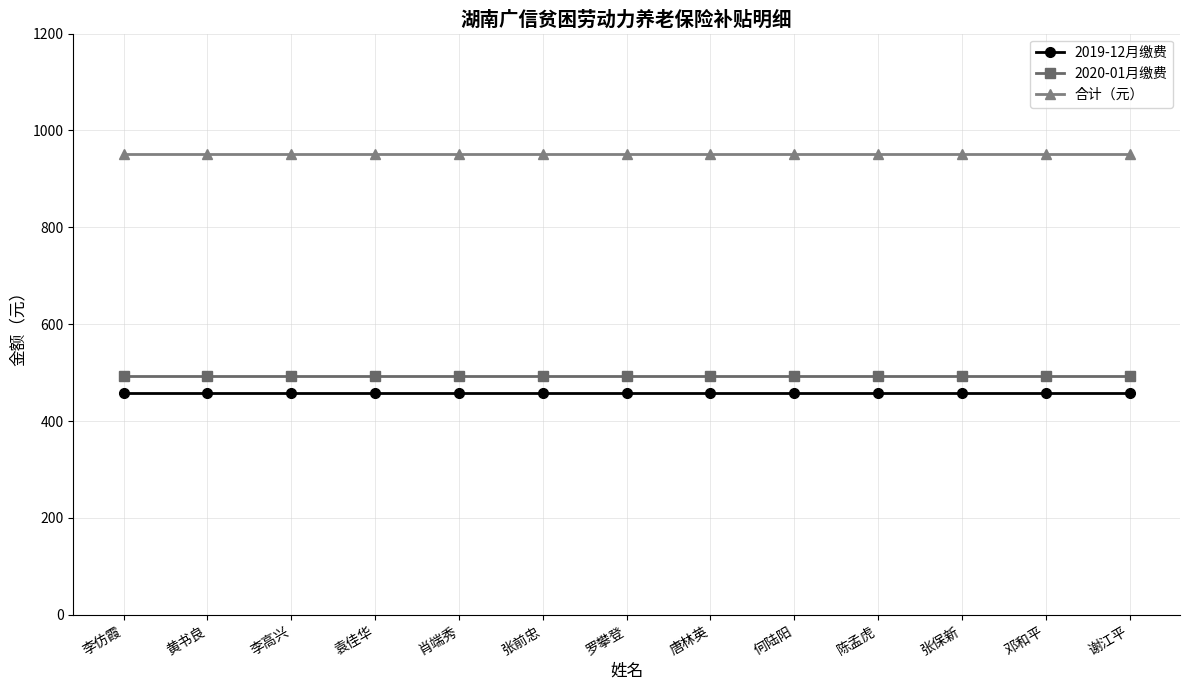

True or false: 2019-12月缴费 and 2020-01月缴费 intersect in this chart.

False